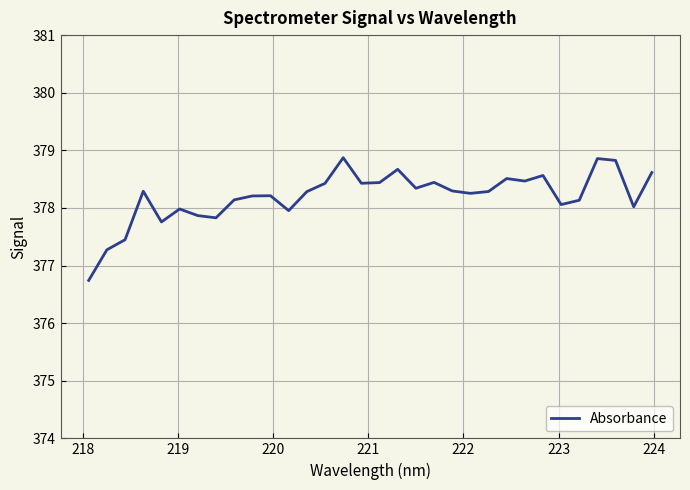

True or false: the data has more than 0 interior local peaks.

True